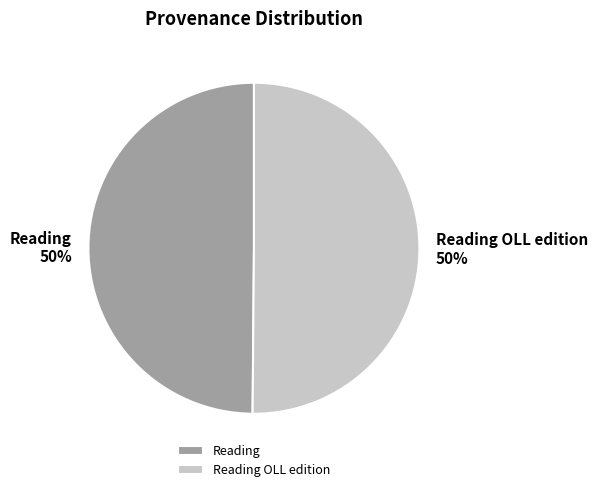

Approximately how many times larger is the value at Reading compared to Reading OLL edition?

1.0